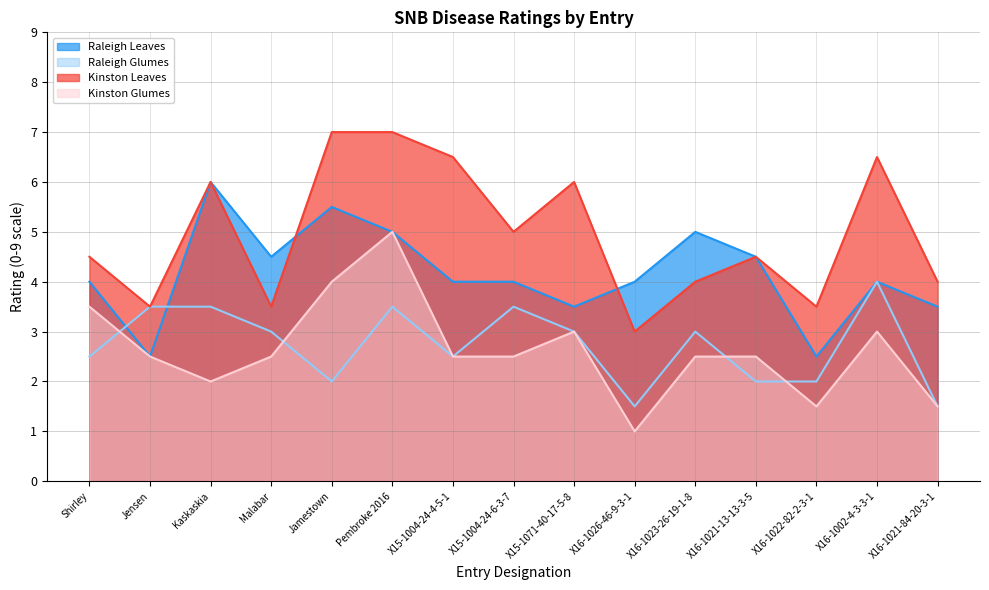

Reading left to right, list all the values displayed in this chart.

Raleigh Leaves: Shirley=4.0	Jensen=2.5	Kaskaskia=6.0	Malabar=4.5	Jamestown=5.5	Pembroke 2016=5.0	X15-1004-24-4-5-1=4.0	X15-1004-24-6-3-7=4.0	X15-1071-40-17-5-8=3.5	X16-1026-46-9-3-1=4.0	X16-1023-26-19-1-8=5.0	X16-1021-13-13-3-5=4.5	X16-1022-82-2-3-1=2.5	X16-1002-4-3-3-1=4.0	X16-1021-84-20-3-1=3.5
Raleigh Glumes: Shirley=2.5	Jensen=3.5	Kaskaskia=3.5	Malabar=3.0	Jamestown=2.0	Pembroke 2016=3.5	X15-1004-24-4-5-1=2.5	X15-1004-24-6-3-7=3.5	X15-1071-40-17-5-8=3.0	X16-1026-46-9-3-1=1.5	X16-1023-26-19-1-8=3.0	X16-1021-13-13-3-5=2.0	X16-1022-82-2-3-1=2.0	X16-1002-4-3-3-1=4.0	X16-1021-84-20-3-1=1.5
Kinston Leaves: Shirley=4.5	Jensen=3.5	Kaskaskia=6.0	Malabar=3.5	Jamestown=7.0	Pembroke 2016=7.0	X15-1004-24-4-5-1=6.5	X15-1004-24-6-3-7=5.0	X15-1071-40-17-5-8=6.0	X16-1026-46-9-3-1=3.0	X16-1023-26-19-1-8=4.0	X16-1021-13-13-3-5=4.5	X16-1022-82-2-3-1=3.5	X16-1002-4-3-3-1=6.5	X16-1021-84-20-3-1=4.0
Kinston Glumes: Shirley=3.5	Jensen=2.5	Kaskaskia=2.0	Malabar=2.5	Jamestown=4.0	Pembroke 2016=5.0	X15-1004-24-4-5-1=2.5	X15-1004-24-6-3-7=2.5	X15-1071-40-17-5-8=3.0	X16-1026-46-9-3-1=1.0	X16-1023-26-19-1-8=2.5	X16-1021-13-13-3-5=2.5	X16-1022-82-2-3-1=1.5	X16-1002-4-3-3-1=3.0	X16-1021-84-20-3-1=1.5